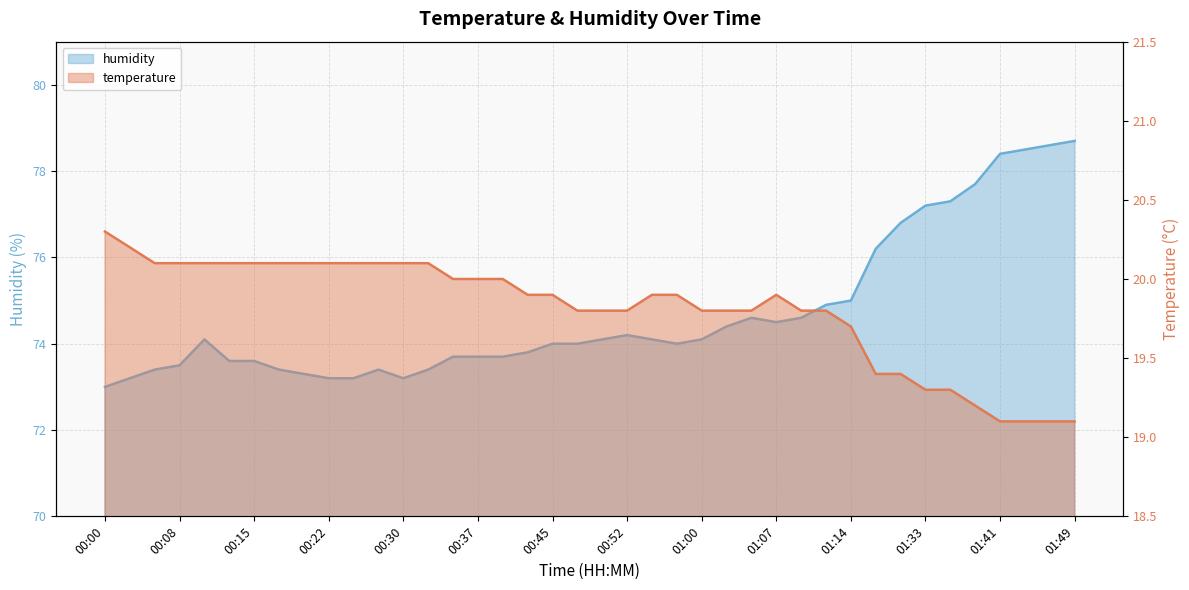

What is the difference between the humidity values at 00:40 and 00:42?

0.1